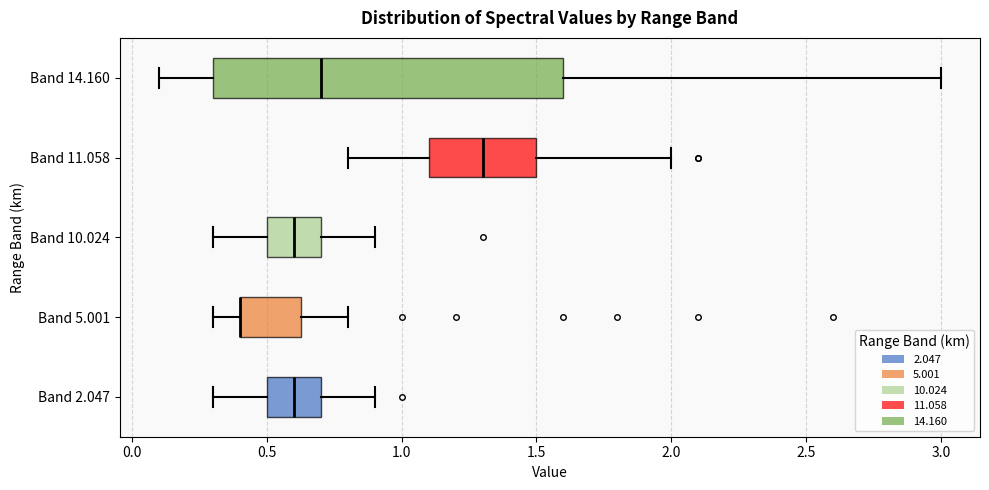

Reading bottom to top, read every box against the x-axis: the position of its median line, the range the box covers, and the ends of its whiskers. The values are not printed on the chart, so give them approximately, as read against the axis.

Band 2.047: median 0.60, box 0.50 to 0.70, whiskers 0.30 to 0.90
Band 5.001: median 0.40 (drawn on the box's left edge), box 0.40 to 0.65, whiskers 0.30 to 0.80
Band 10.024: median 0.60, box 0.50 to 0.70, whiskers 0.30 to 0.90
Band 11.058: median 1.30, box 1.10 to 1.50, whiskers 0.80 to 2.00
Band 14.160: median 0.70, box 0.30 to 1.60, whiskers 0.10 to 3.00